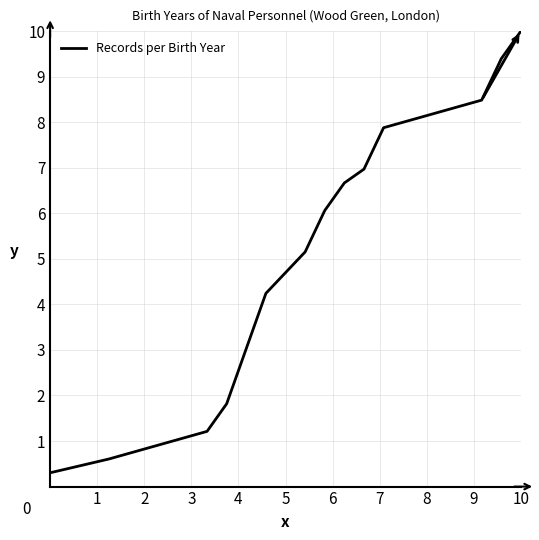

What is the greatest value displayed?

10.0